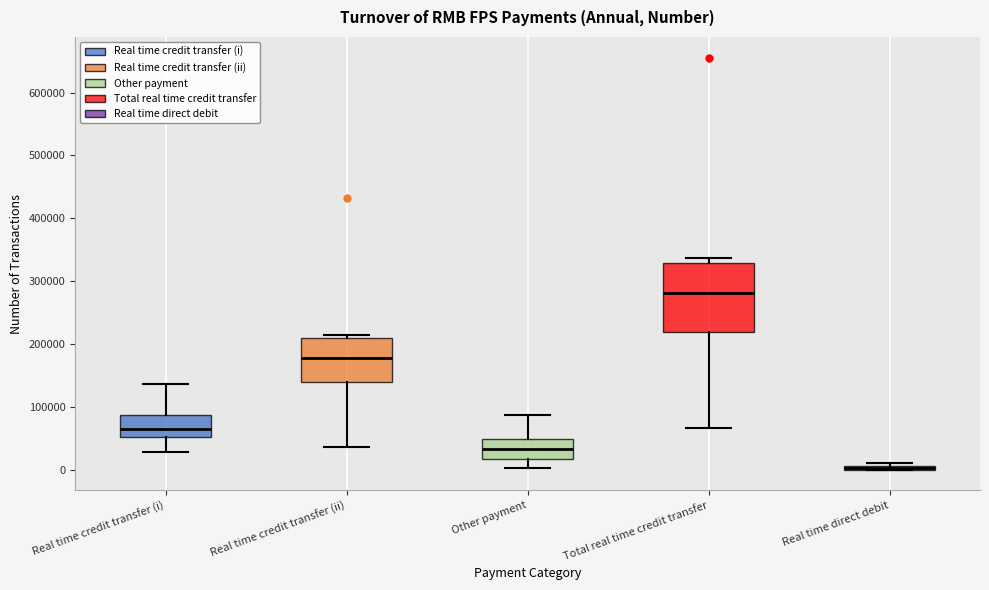

Which box is the tallest, from its lower edge to its upper edge?

Total real time credit transfer